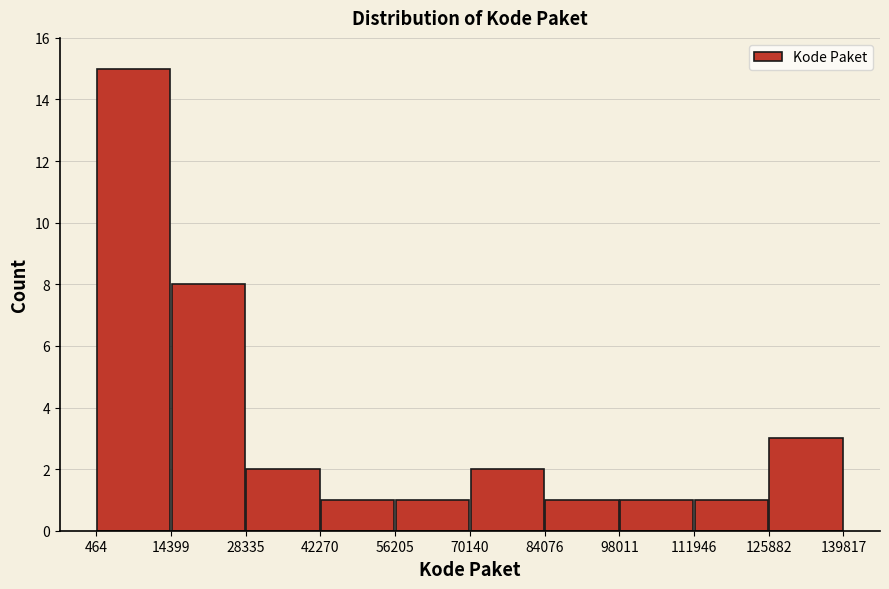

Reading left to right, list every bar in this chart as the range it spans on the x-axis followed by its height. The values are not printed on the chart, so give them approximately, as read against the axis.

464 to 14399: 15
14399 to 28335: 8
28335 to 42270: 2
42270 to 56205: 1
56205 to 70140: 1
70140 to 84076: 2
84076 to 98011: 1
98011 to 111946: 1
111946 to 125882: 1
125882 to 139817: 3